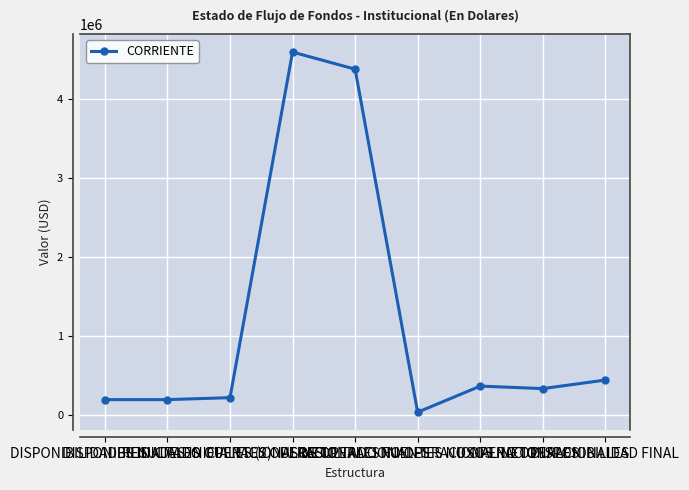

What position from the left is DISPONIBILIDAD FINAL?

9